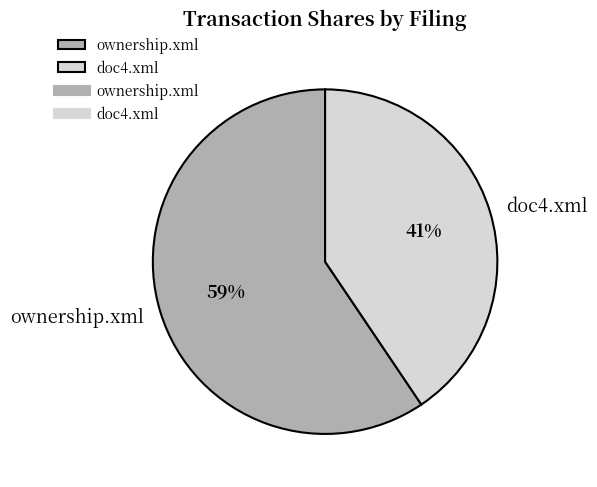

To the nearest percent, what percentage of the pie is ownership.xml?

59%